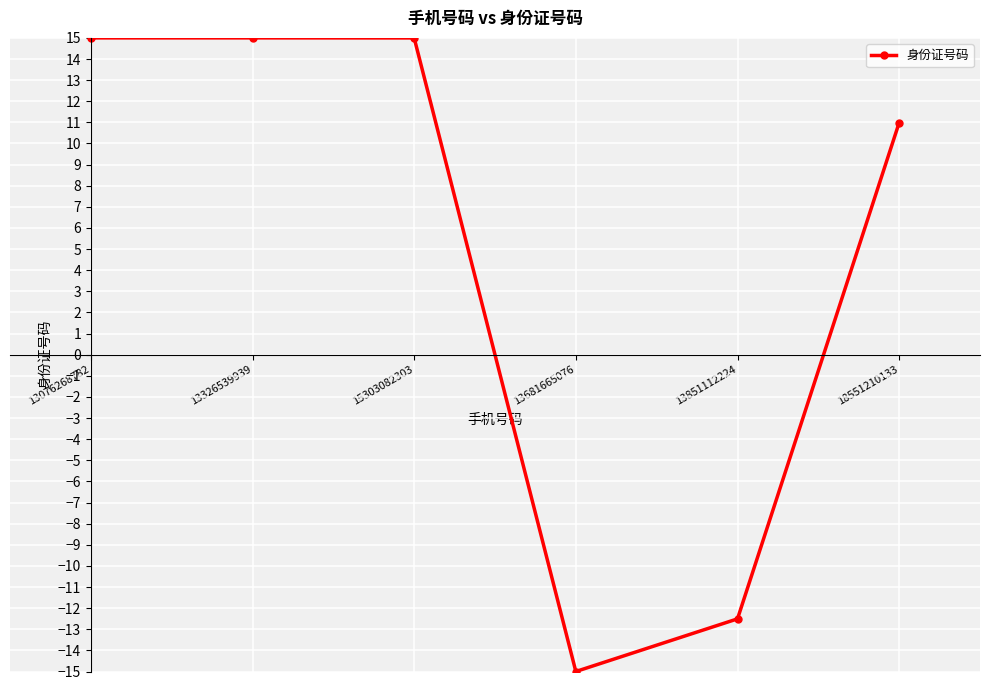

What is the smallest value displayed?

-15.0